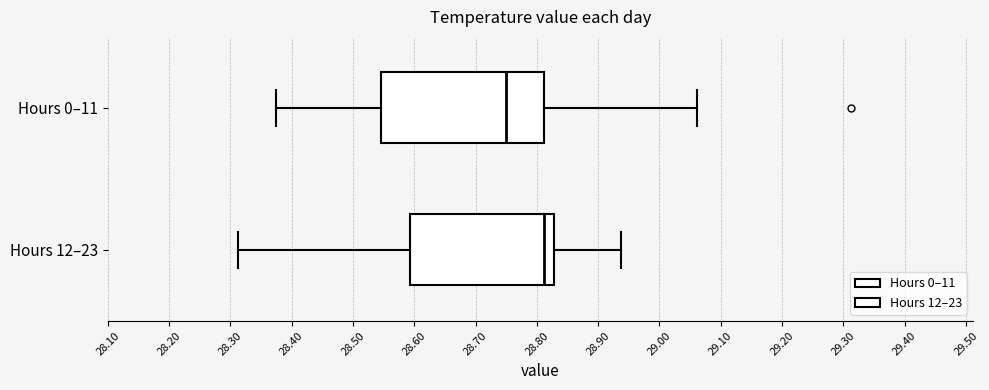

Comparing the boxes themselves (not the whiskers), which one is the widest?

Hours 0–11